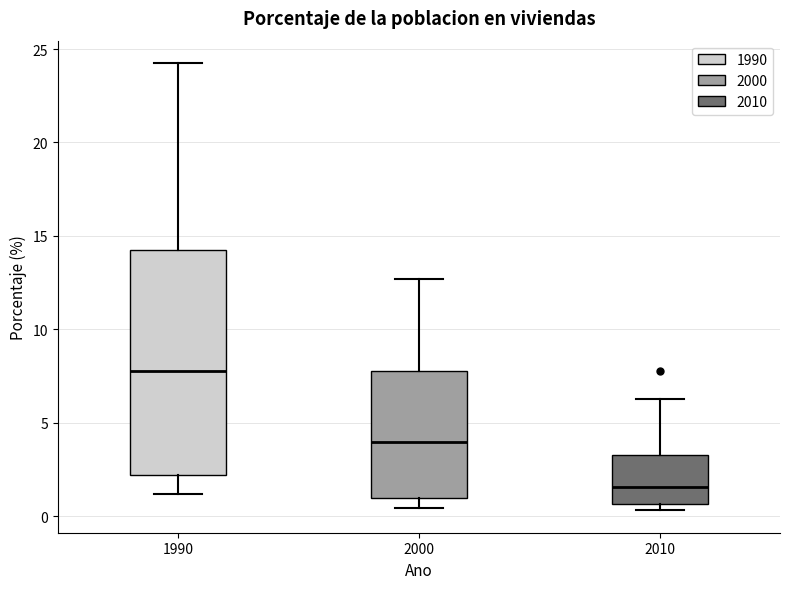

Reading left to right, transcribe this box plot: for each box, give where its median line is, the range the box spans, and where its two whiskers end, as read against the y-axis. The values are not printed on the chart, so give them approximately, as read against the axis.

1990: median 7.5, box 2.0 to 14.0, whiskers 1.0 to 24.5
2000: median 4.0, box 1.0 to 8.0, whiskers 0.5 to 12.5
2010: median 1.5, box 0.5 to 3.5, whiskers 0.5 (just below the box's lower edge) to 6.5